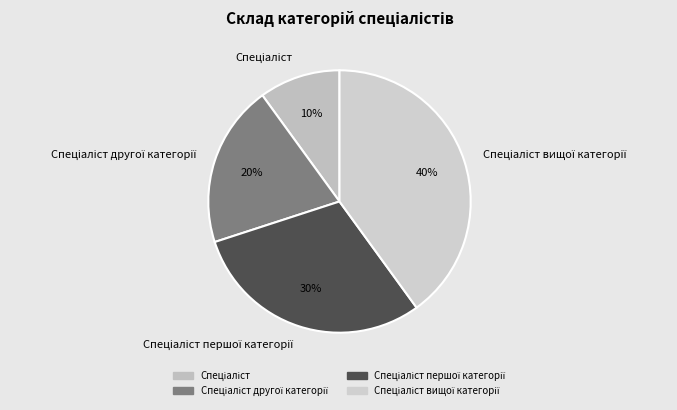

Is there a majority slice in this chart?

No